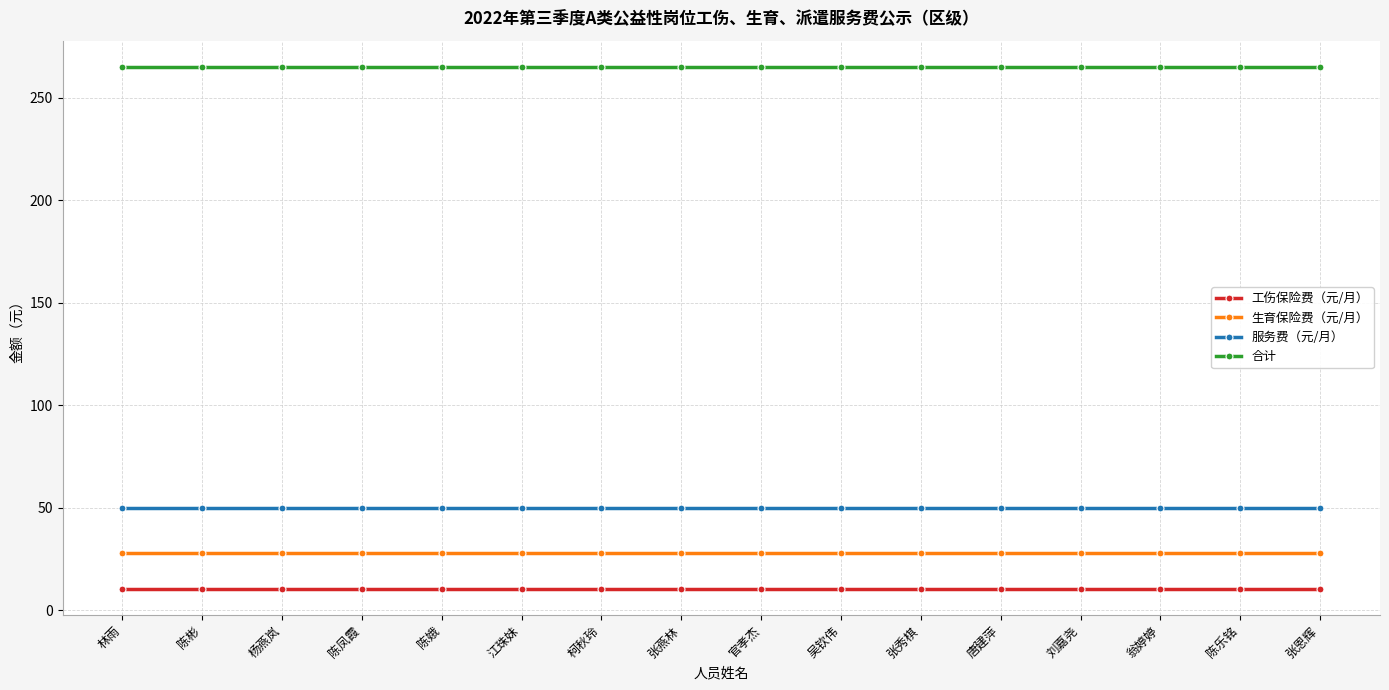

What is the difference between the highest and lowest values at 柯秋玲?

254.6